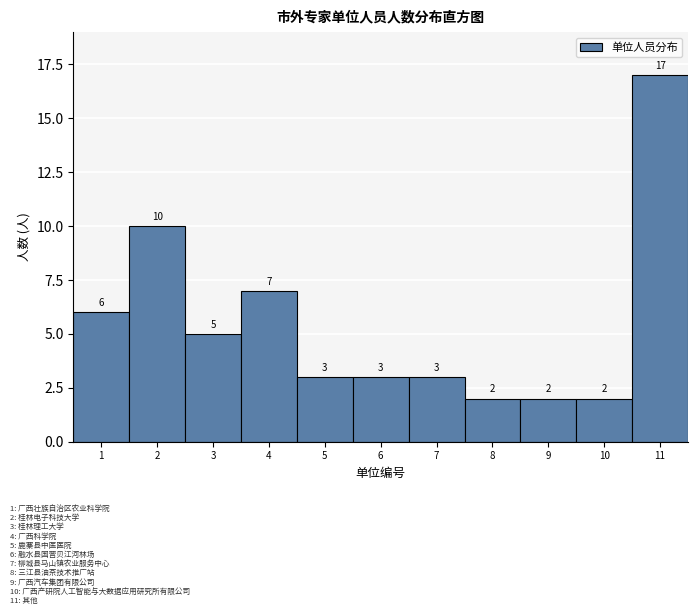

Reading left to right, extract all data points from this chart.

6	10	5	7	3	3	3	2	2	2	17